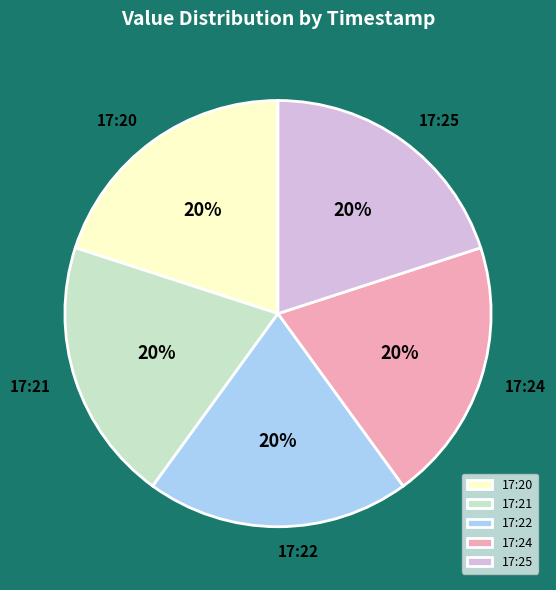

To the nearest percent, what is the combined percentage of 17:25 and 17:20?

40%